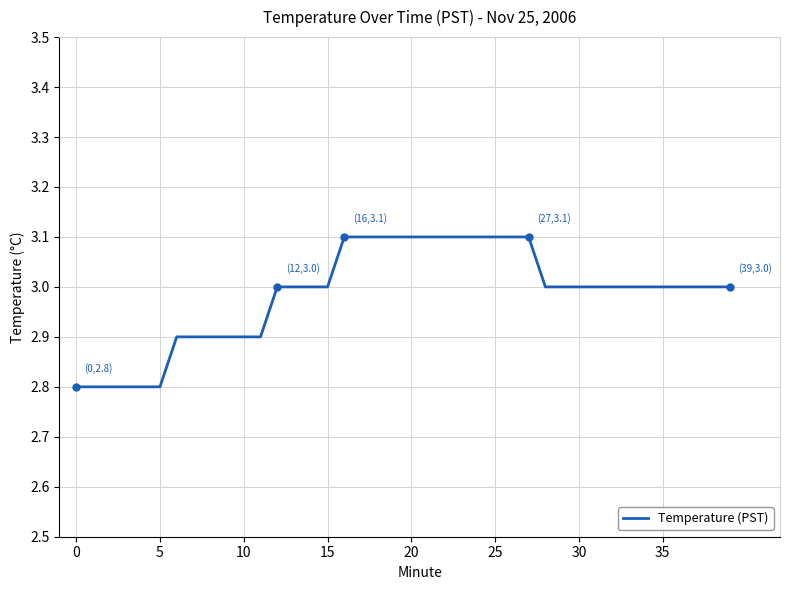

Does the chart have visible grid lines?

Yes